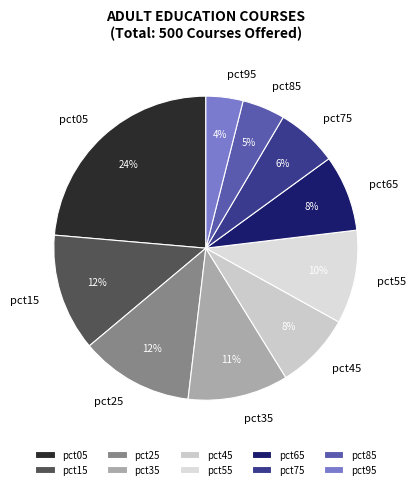

To the nearest percent, what portion does pct25 represent?

12%